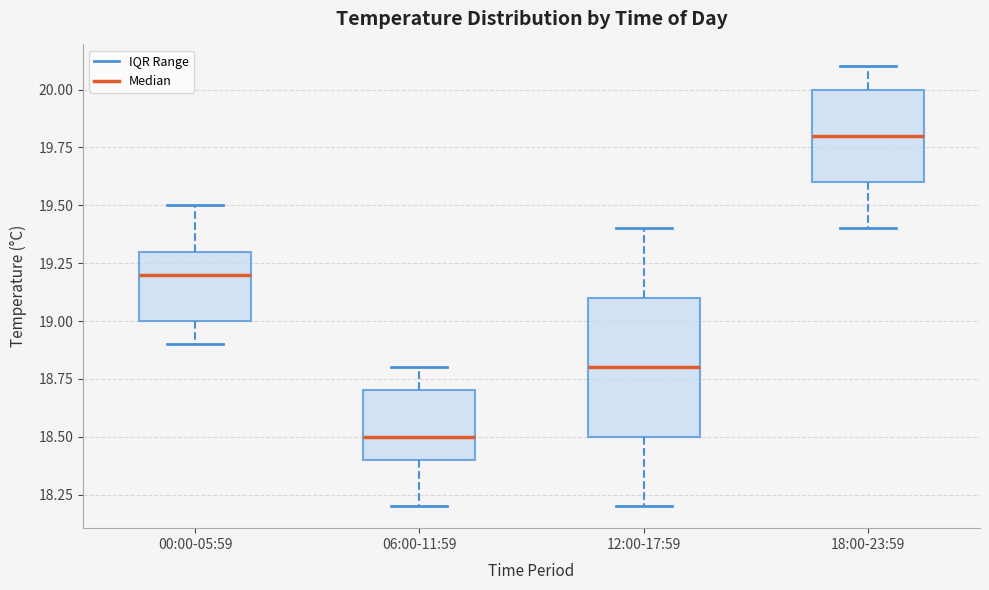

Which box is the tallest, from its lower edge to its upper edge?

12:00-17:59